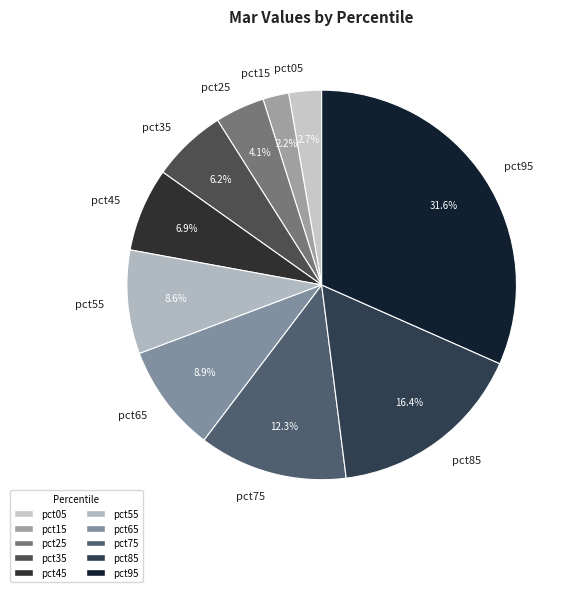

Between pct65 and pct35, which is larger?

pct65